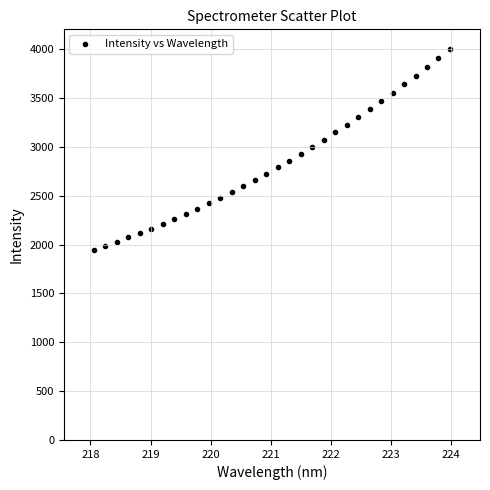

What is the range of Y values (max minus min)?

2058.1